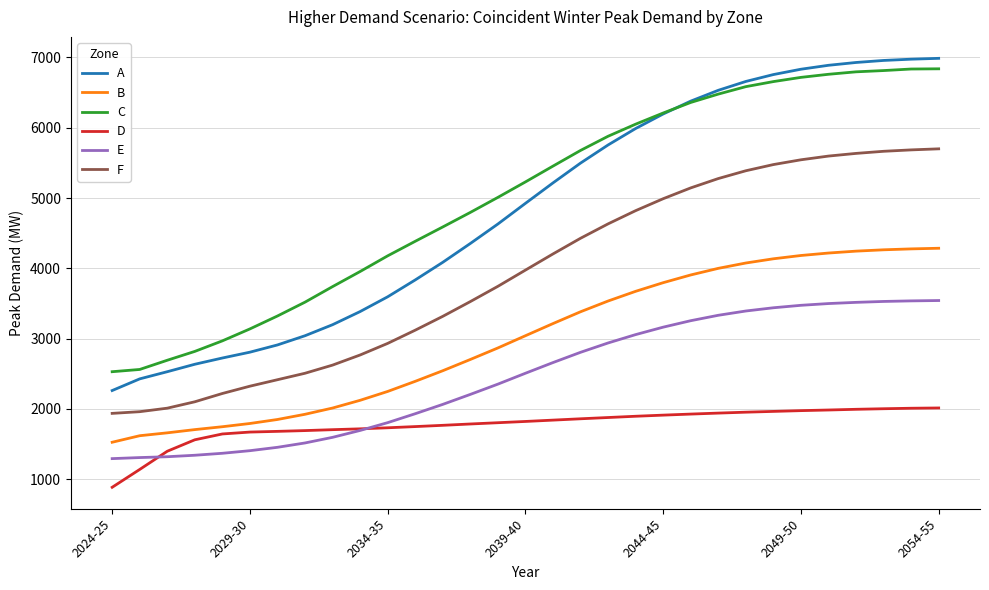

What is the greatest value displayed?

6988